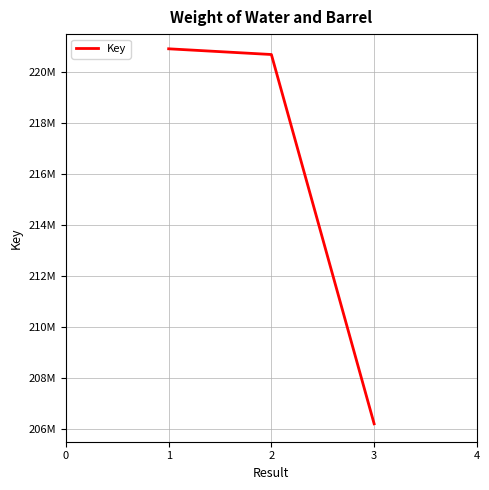

Rank the categories by value from lowest to highest.

3, 2, 1